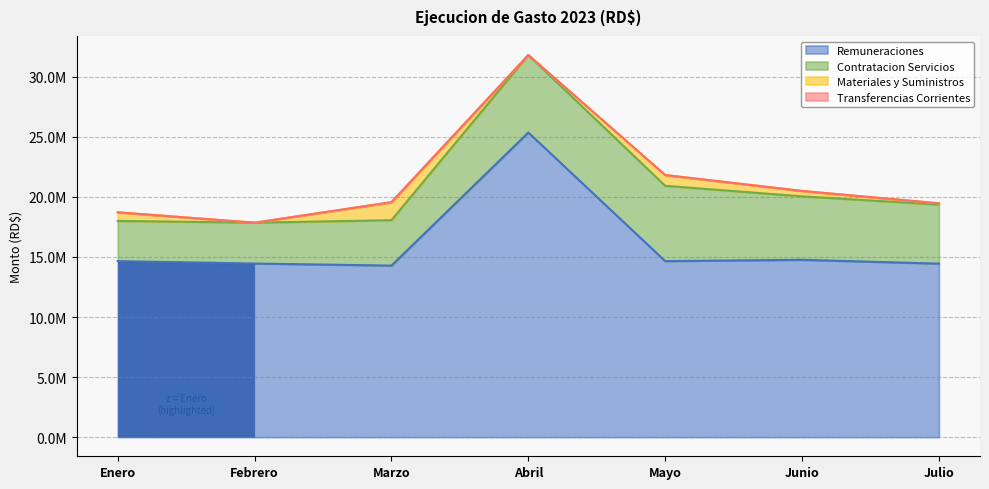

At how many categories does at least one series exceed 16318894?

1